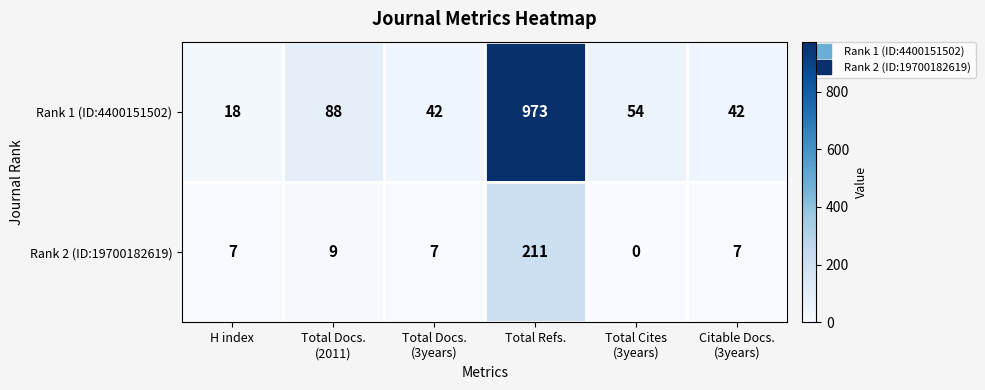

Which series has the widest spread of values?

Rank 1 (ID:4400151502)